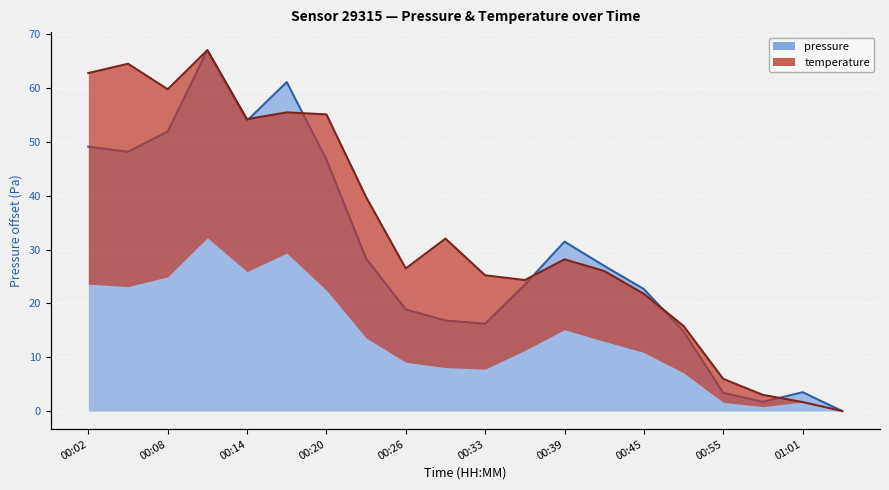

How many values are below 26?

10